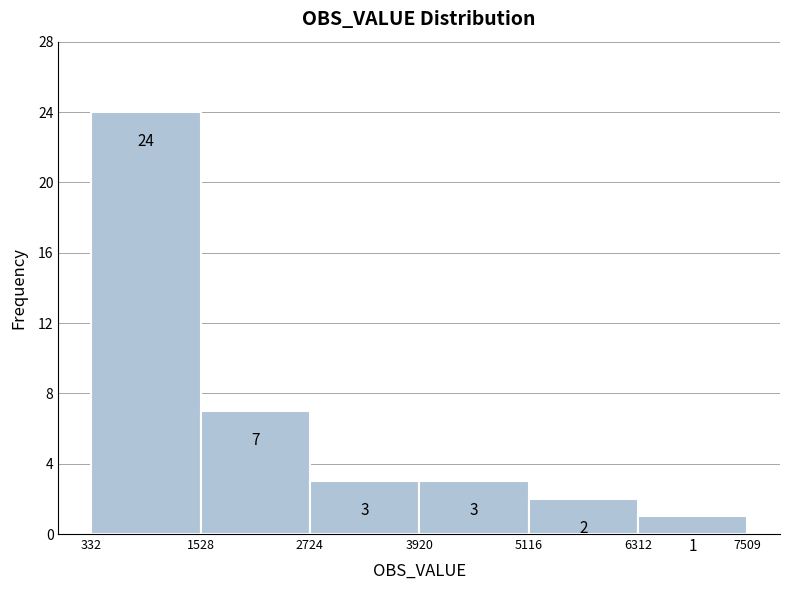

Reading left to right, list every bar in this chart as the range it spans on the x-axis followed by its height.

332 to 1528: 24
1528 to 2724: 7
2724 to 3920: 3
3920 to 5116: 3
5116 to 6312: 2
6312 to 7509: 1